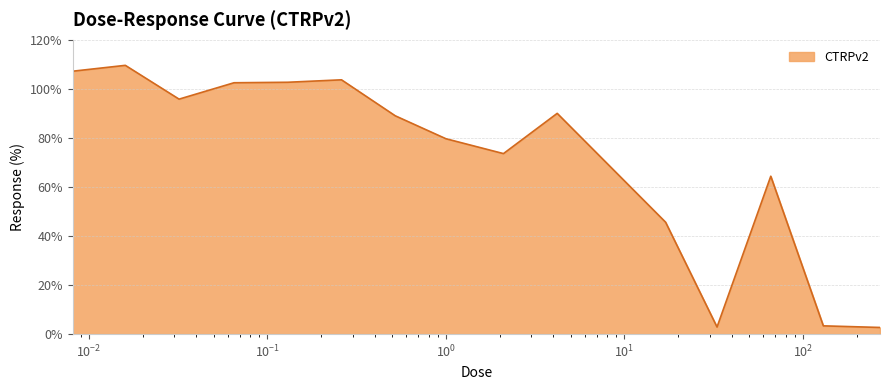

Does the chart display data point markers on the line(s)?

No